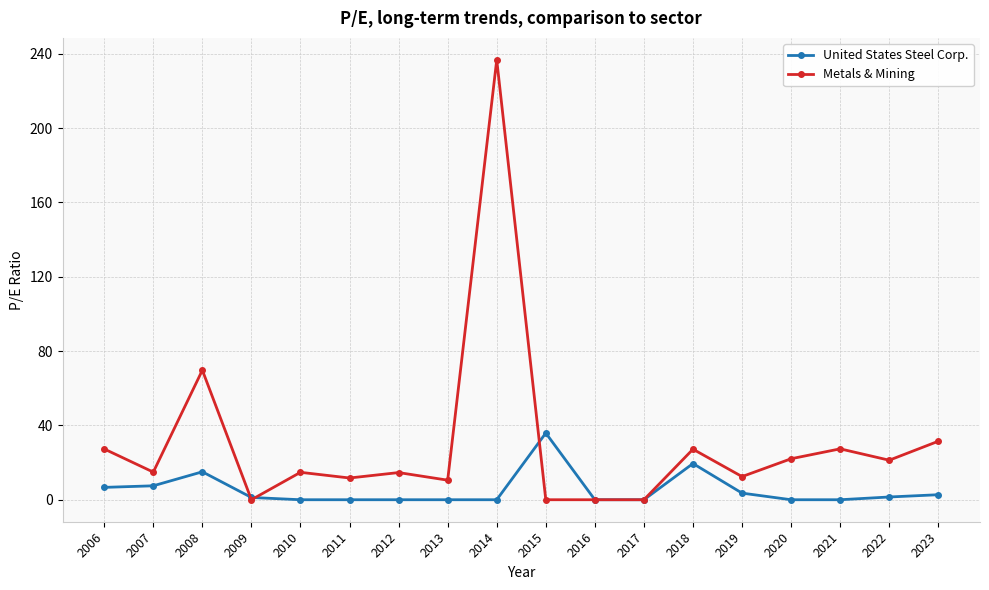

What is the value of the United States Steel Corp. point at the 13th from the left?

19.5